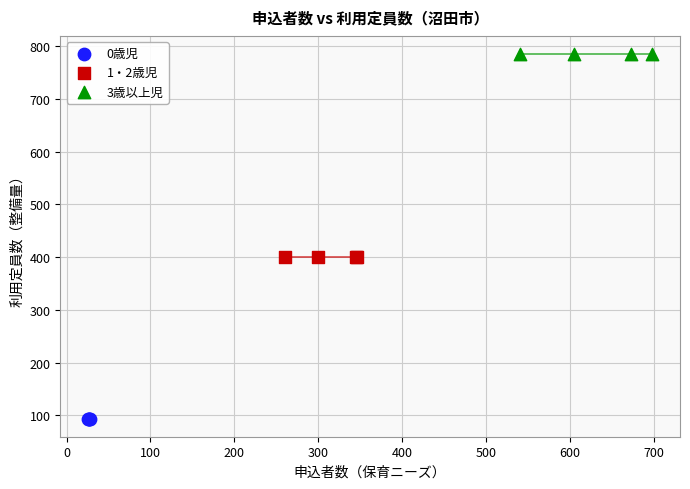

Which series reaches the minimum Y coordinate?

0歳児